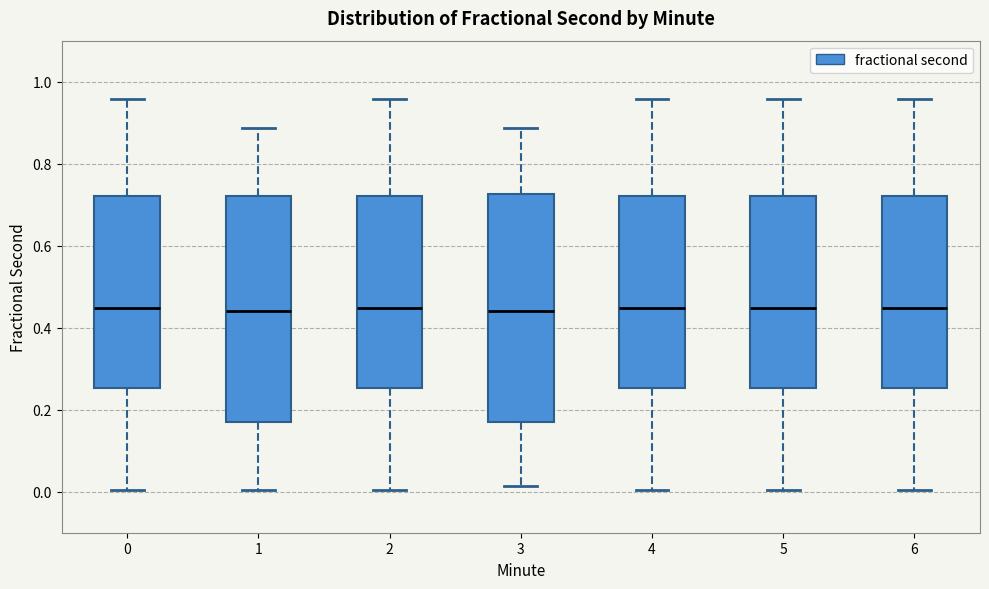

Where is the lower edge of the box at x = 1 on the y-axis? The values are not printed on the chart, so give them approximately, as read against the axis.

0.18